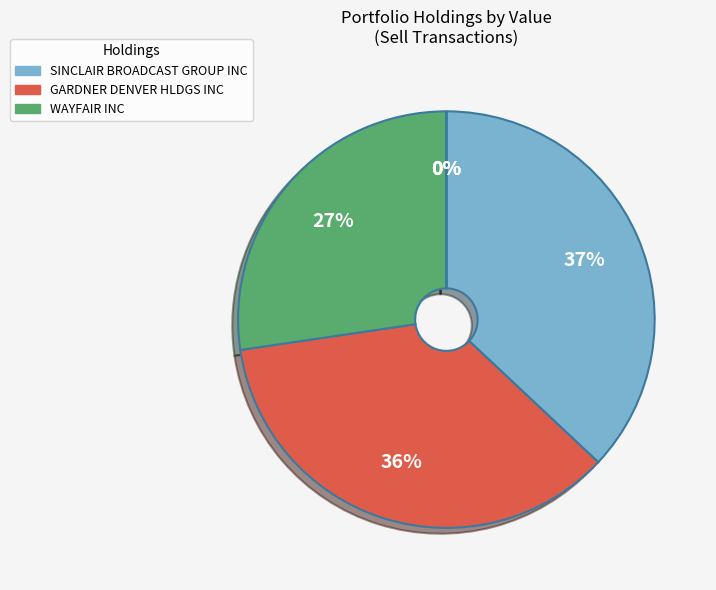

Between STRATEGIC ED INC and WAYFAIR INC, which is larger?

WAYFAIR INC